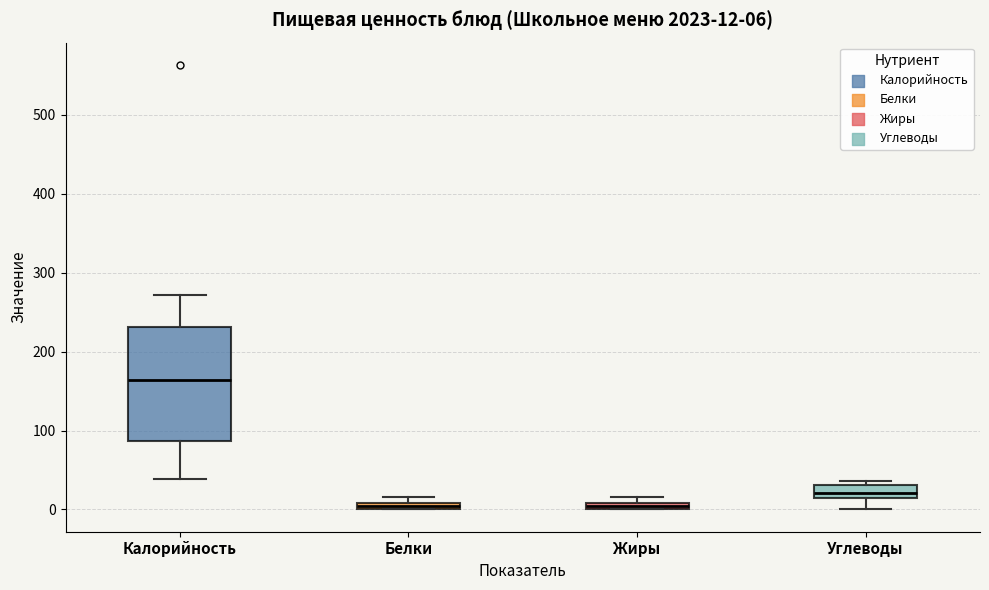

Which box is the tallest, from its lower edge to its upper edge?

Калорийность